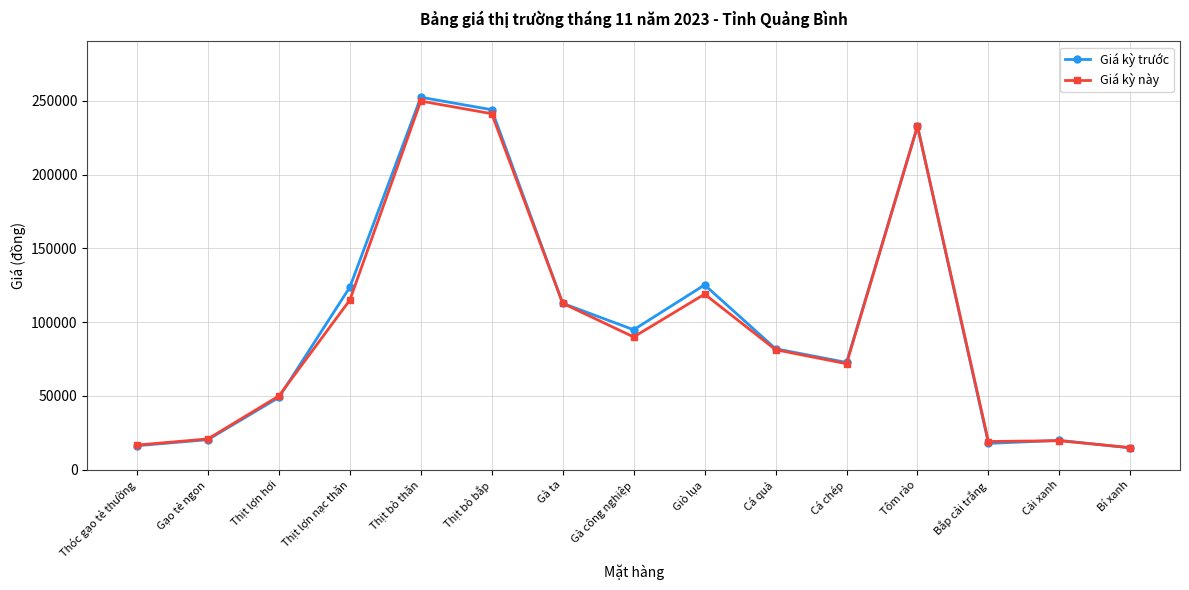

What is the average value of the Giá kỳ này series?

97026